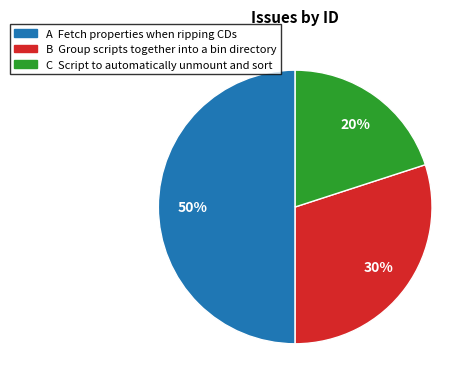

What is the largest slice in the pie chart?

A Fetch properties when ripping CDs